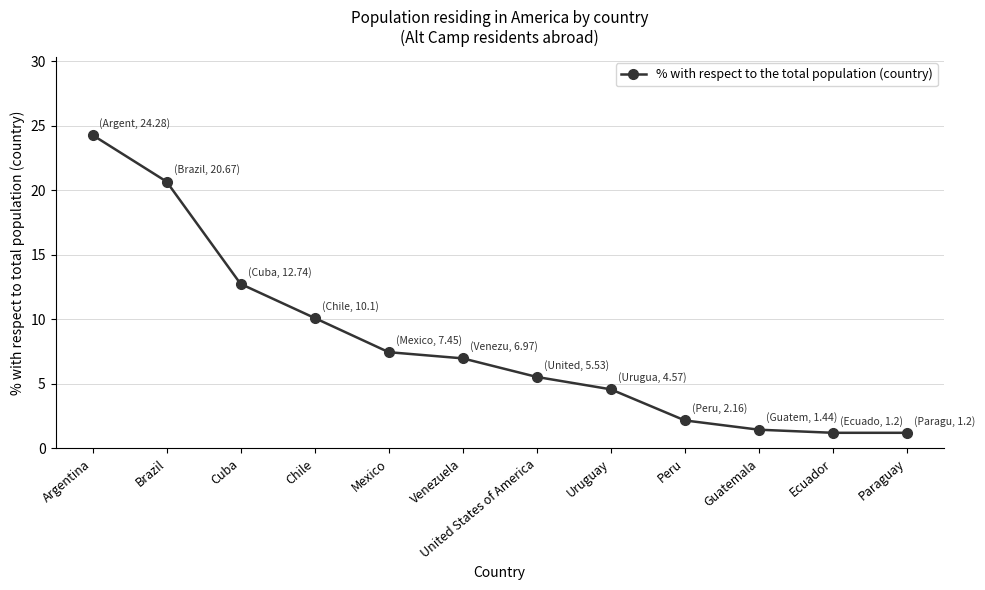

True or false: the data shows 5.5 at United States of America.

True